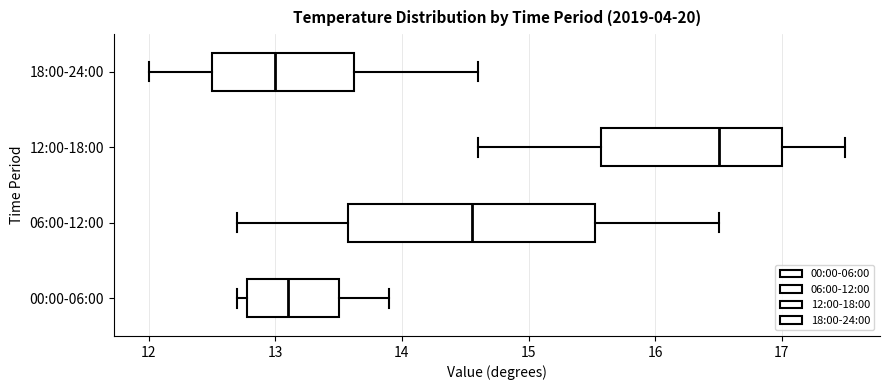

Where is the right edge of the box for 00:00-06:00 on the x-axis? The values are not printed on the chart, so give them approximately, as read against the axis.

13.5